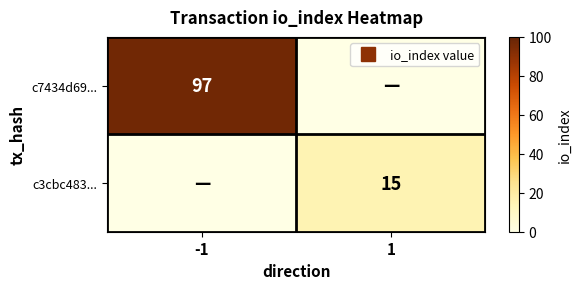

How many values in c3cbc483... are above zero?

1